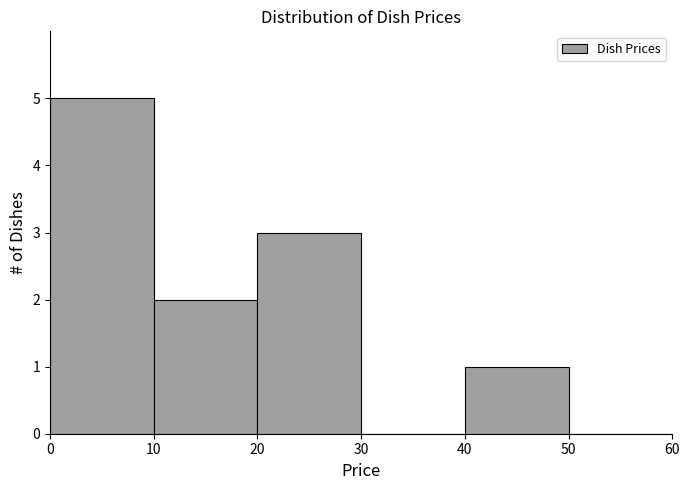

Over which range of the x-axis is the bar tallest?

0 to 10